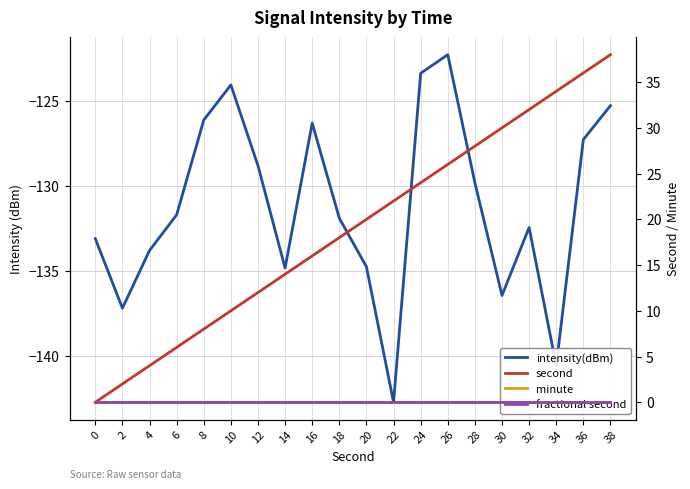

How many lines are shown in the chart?

4